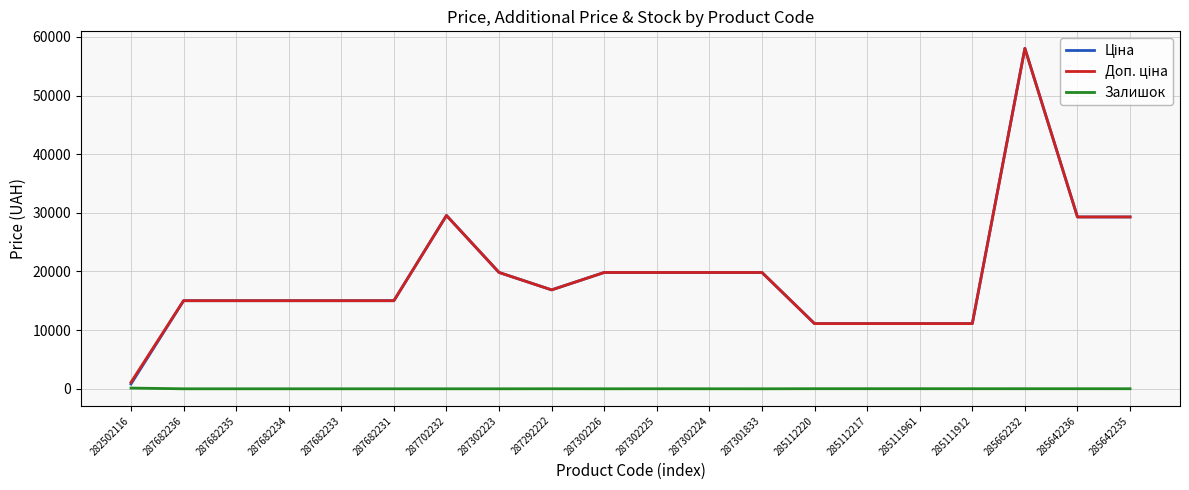

At which category is the sum across all series the highest?

285662232